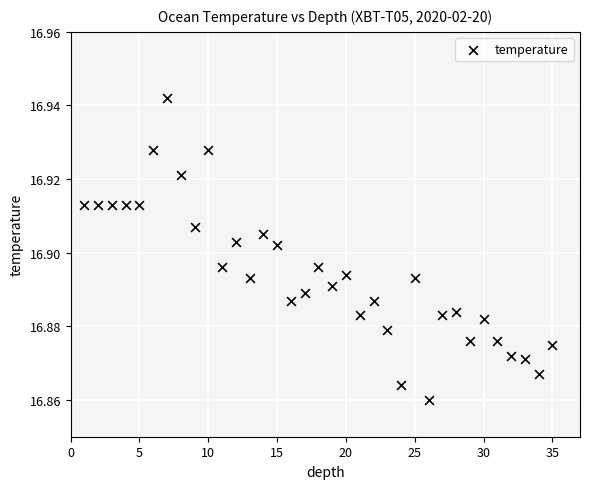

What is the range of X values (max minus min)?

34.0